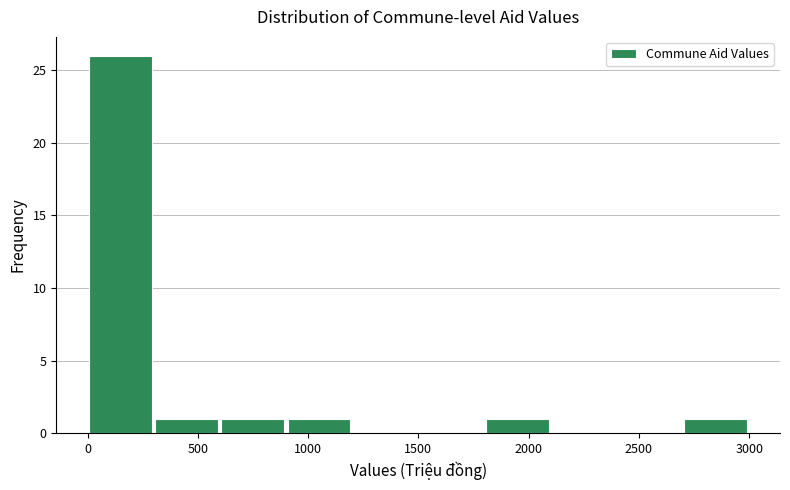

What is the height of the bar covering 2700 to 3000 on the x-axis? Neither the bar edges nor the heights are printed on the chart, so give them approximately, as read against the axes.

1